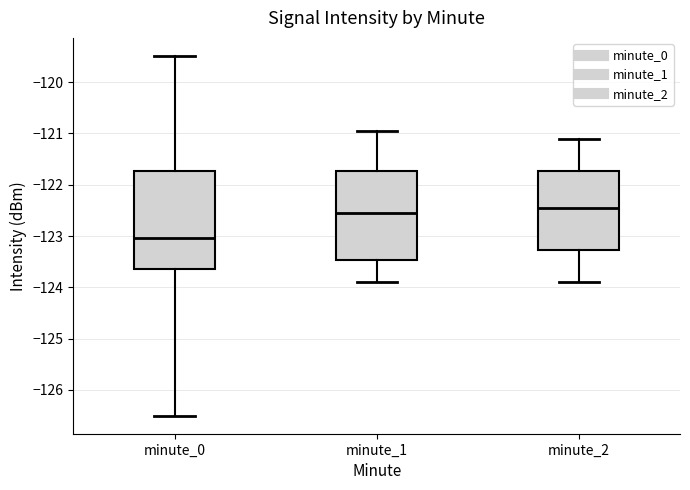

Reading left to right, read every box against the y-axis: the position of its median line, the range the box covers, and the ends of its whiskers. The values are not printed on the chart, so give them approximately, as read against the axis.

minute_0: median -123.0, box -123.6 to -121.7, whiskers -126.5 to -119.5
minute_1: median -122.5, box -123.5 to -121.7, whiskers -123.9 to -121.0
minute_2: median -122.4, box -123.3 to -121.7, whiskers -123.9 to -121.1